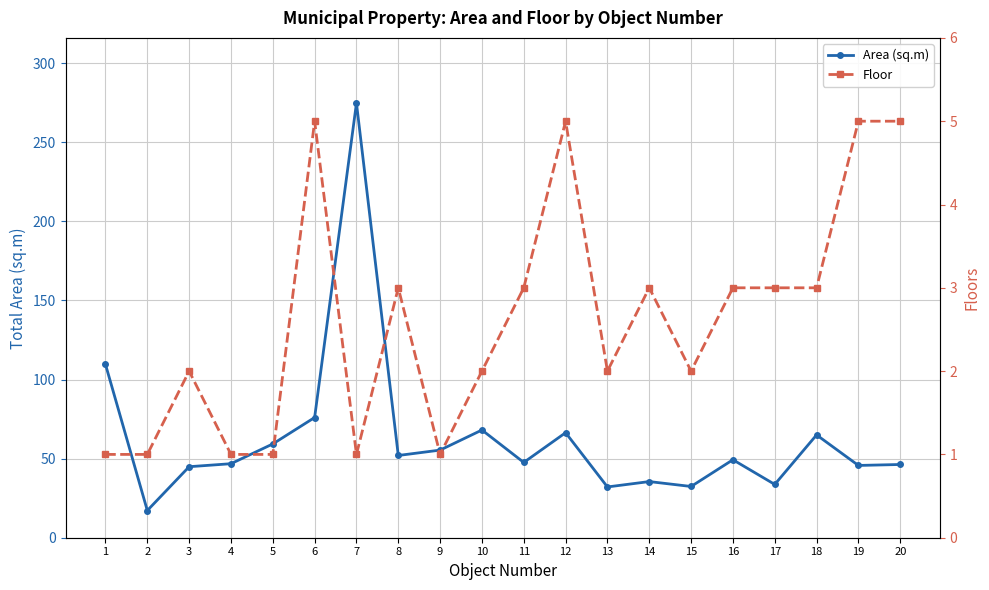

Reading right to left, transcribe all the data shown in this chart.

Area (sq.m): 46.3	45.7	65.0	33.7	49.3	32.4	35.5	32.1	66.4	47.6	68.1	55.4	52.0	274.8	76.0	59.3	46.8	44.9	17.2	109.6
Floor: 5.0	5.0	3.0	3.0	3.0	2.0	3.0	2.0	5.0	3.0	2.0	1.0	3.0	1.0	5.0	1.0	1.0	2.0	1.0	1.0